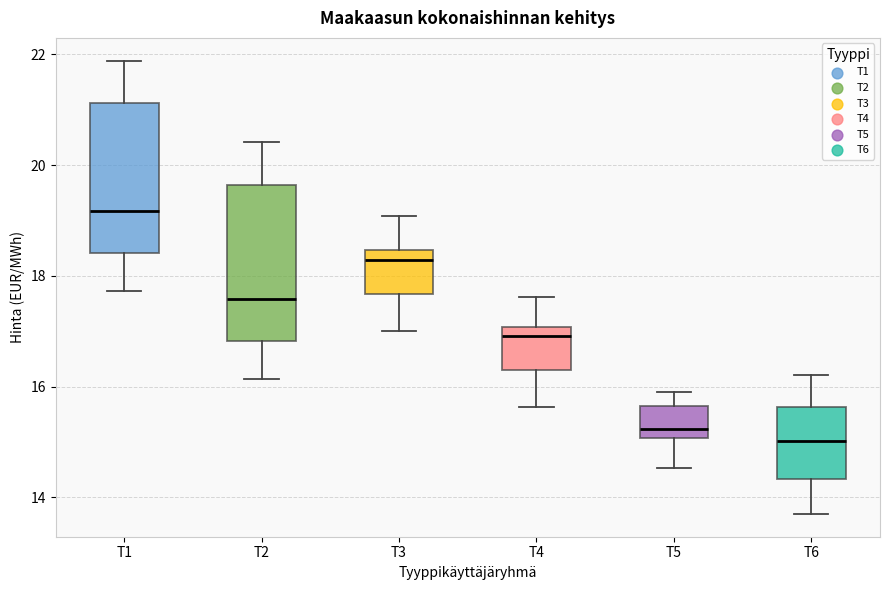

Which box's median line is the highest?

T1